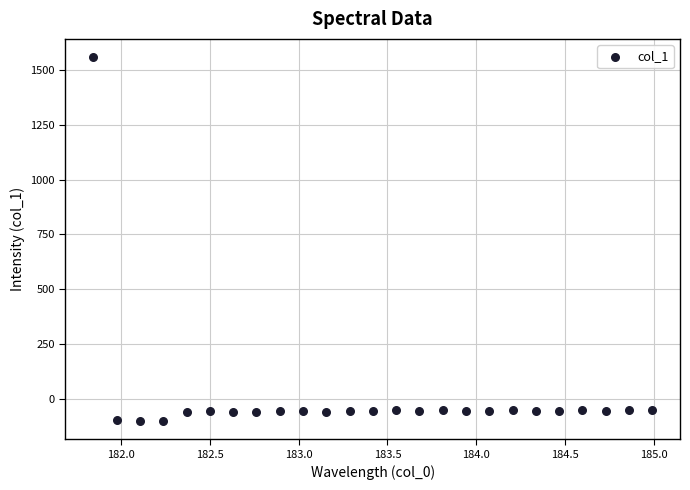

What is the range of Y values (max minus min)?

1662.2